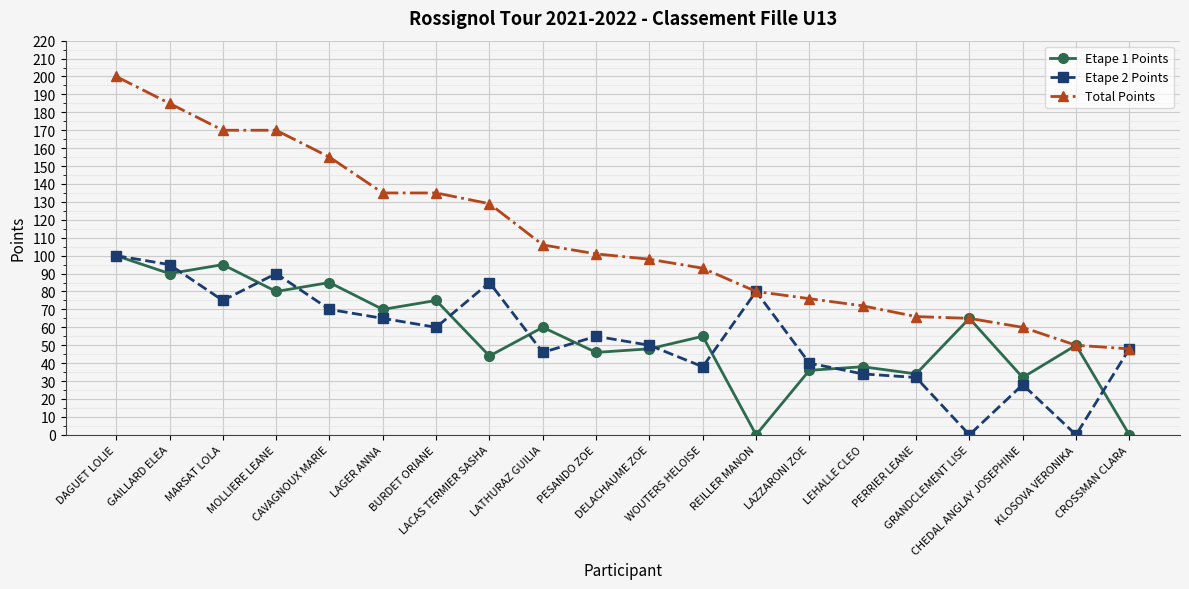

What is the highest value of the Total Points series?

200